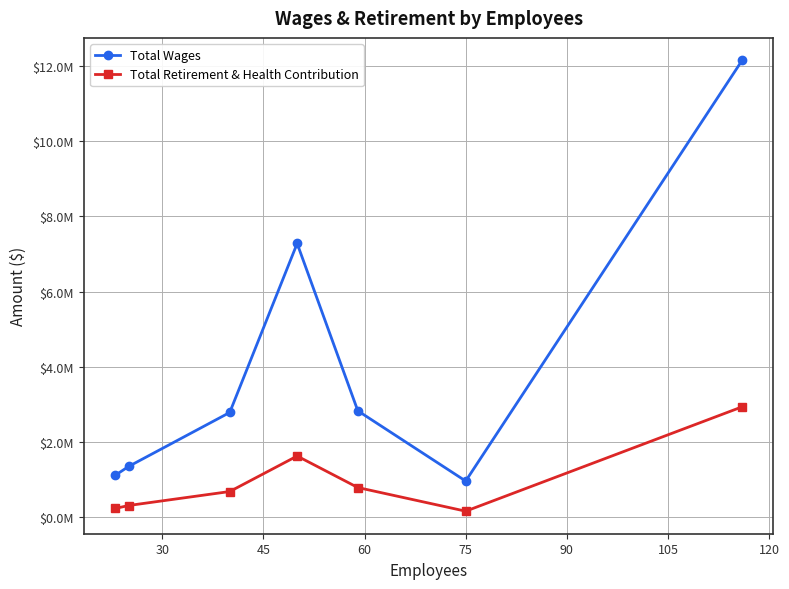

Which series has the largest total across all categories?

Total Wages